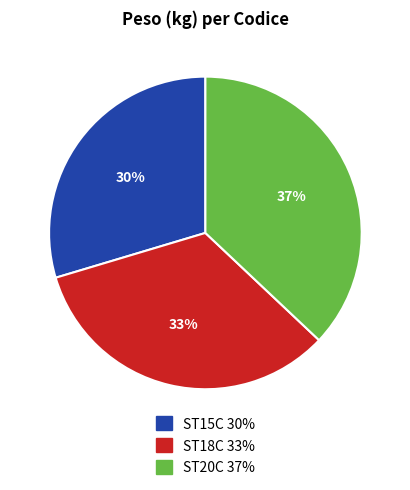

Between ST20C and ST18C, which is larger?

ST20C